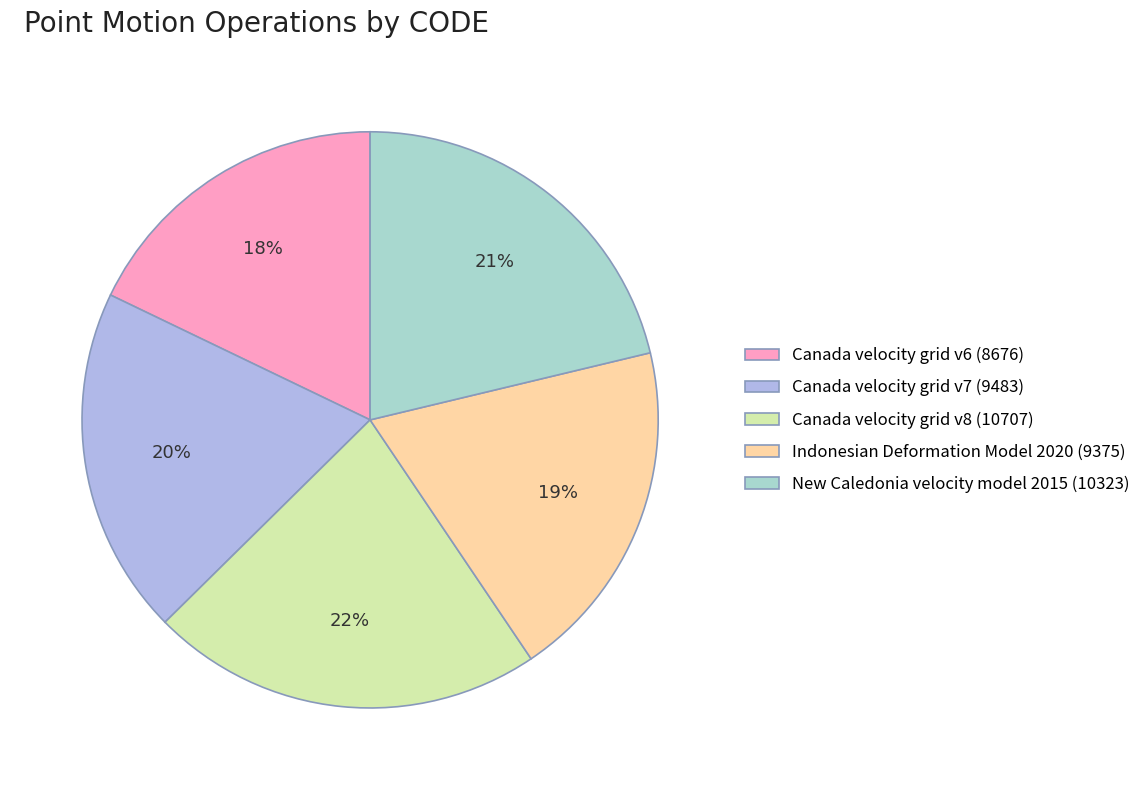

Which has a higher value, Canada velocity grid v6 (8676) or Indonesian Deformation Model 2020 (9375)?

Indonesian Deformation Model 2020 (9375)